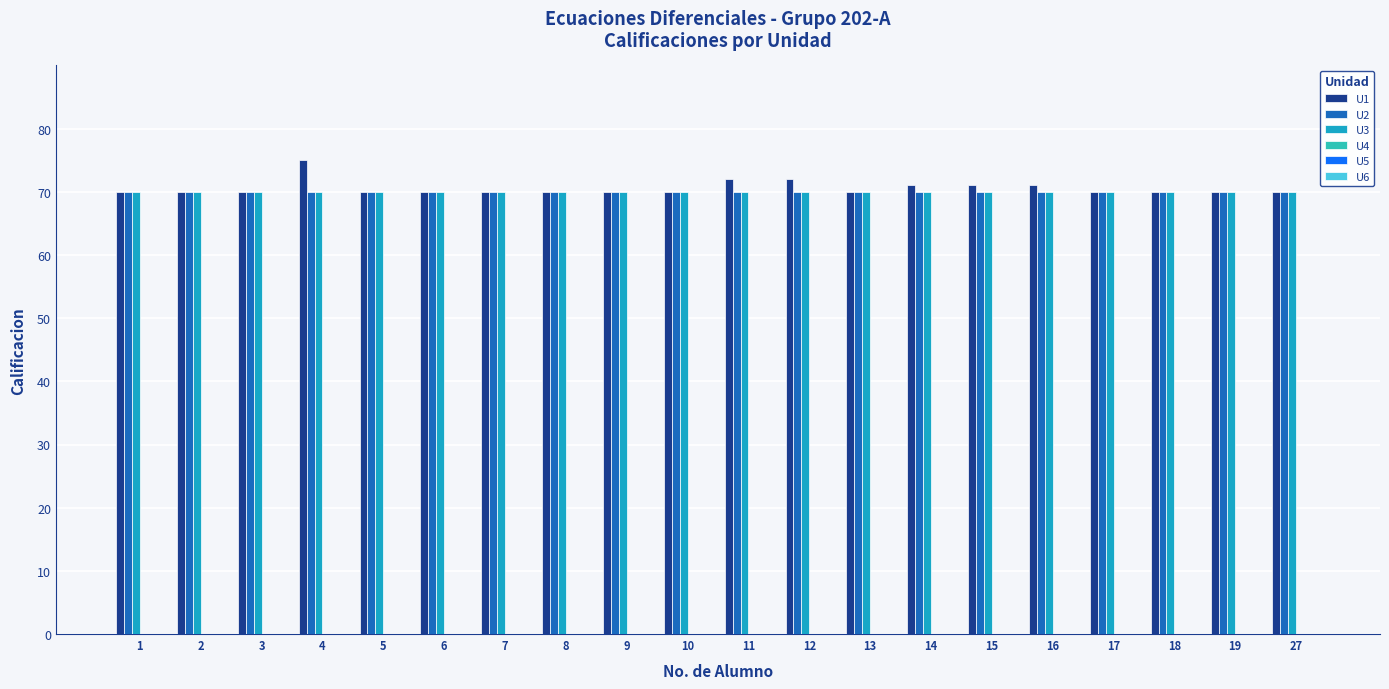

Is it true that U1 equals 110 at 27?

False